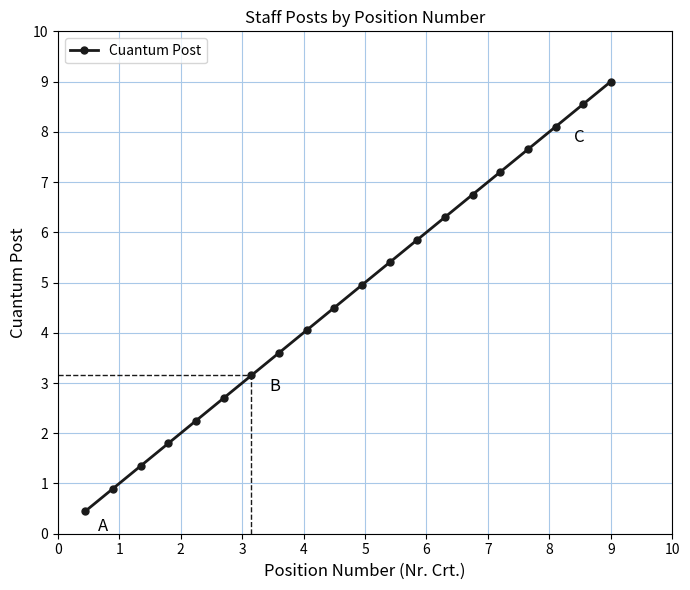

How many lines are shown in the chart?

1